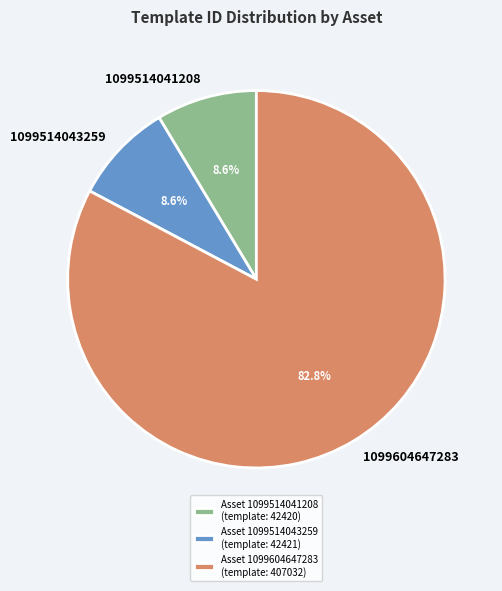

What is the ratio of the value at 1099514043259 to the value at 1099604647283?

0.1